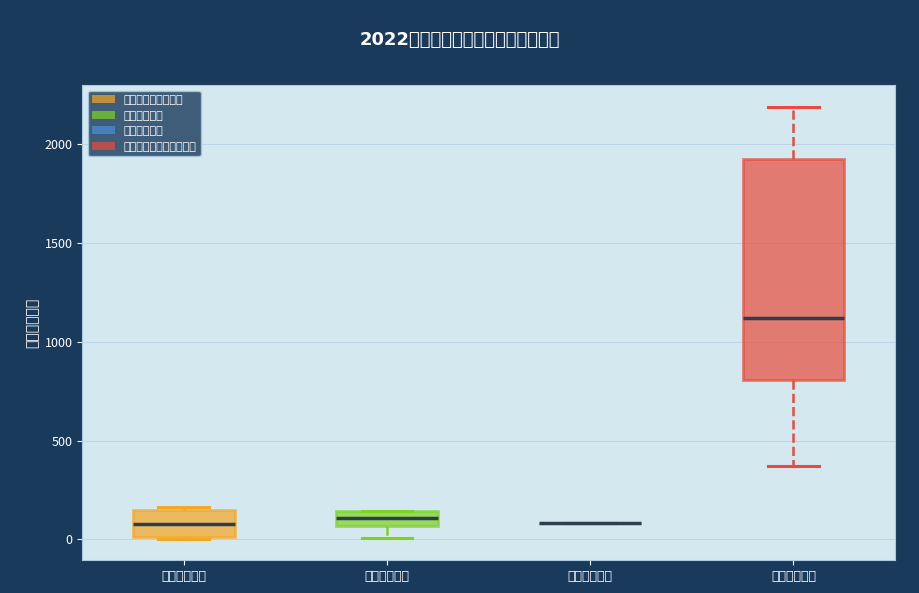

Reading left to right, transcribe this box plot: for each box, give where its median line is, the range the box spans, and where its two whiskers end, as read against the y-axis. The values are not printed on the chart, so give them approximately, as read against the axis.

社会保障和就: median 100, box 0 to 150, whiskers 0 to 150
卫生健康支出: median 100, box 50 to 150, whiskers 0 to 150
住房保障支出: box collapsed to a line at 100, whiskers 100 to 100
灾害防治及应: median 1100, box 800 to 1900, whiskers 350 to 2200